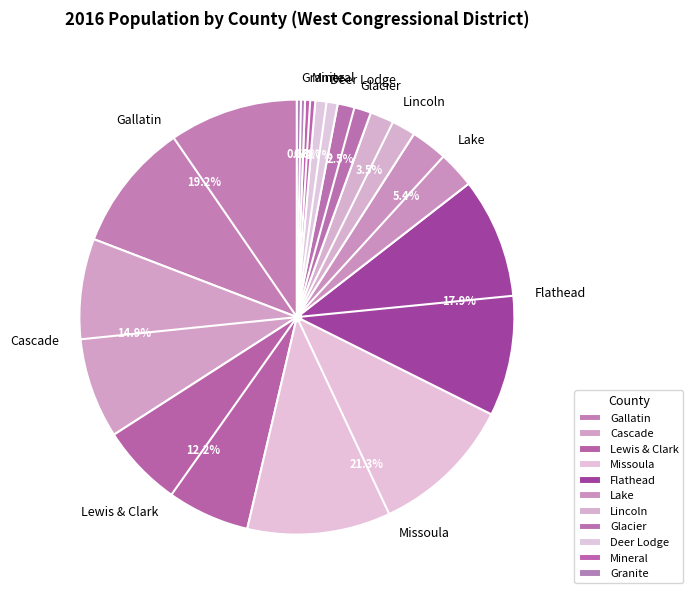

Which slice is the largest?

Missoula